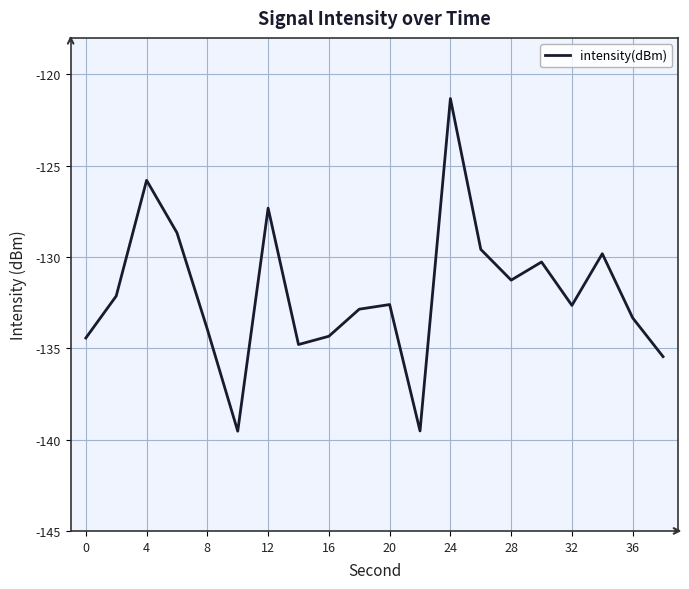

What is the difference between the maximum and minimum values?

18.2